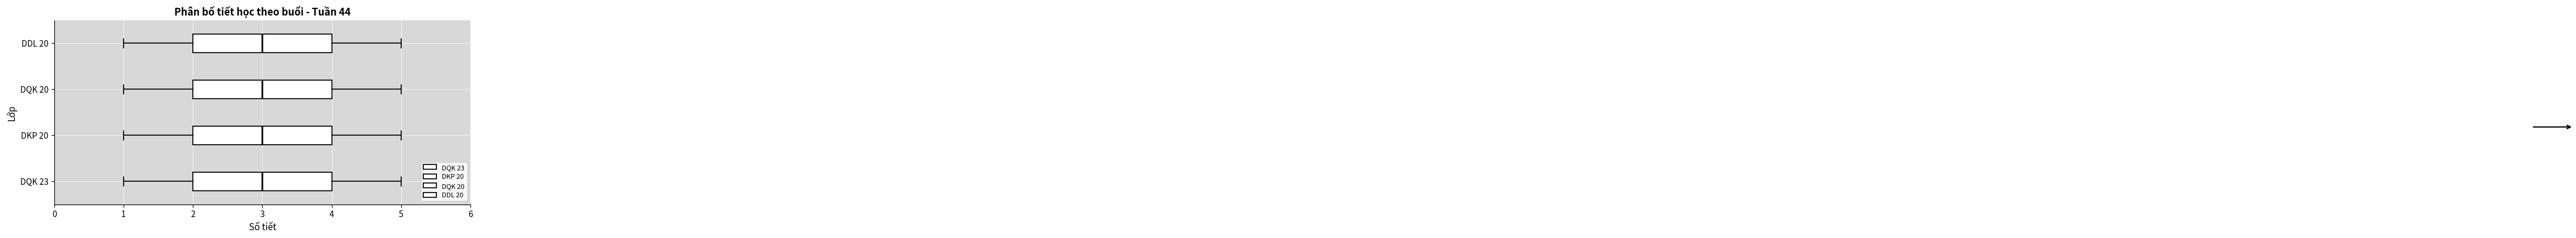

Where does the right whisker of the box for DKP 20 end on the x-axis? The values are not printed on the chart, so give them approximately, as read against the axis.

5